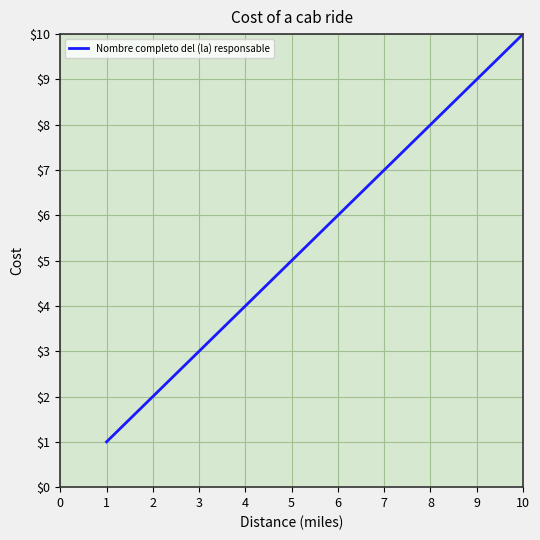

Read the value at 5.

5